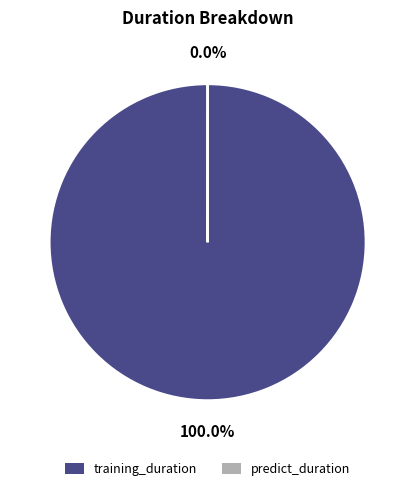

Which category has the biggest portion of the pie?

training_duration